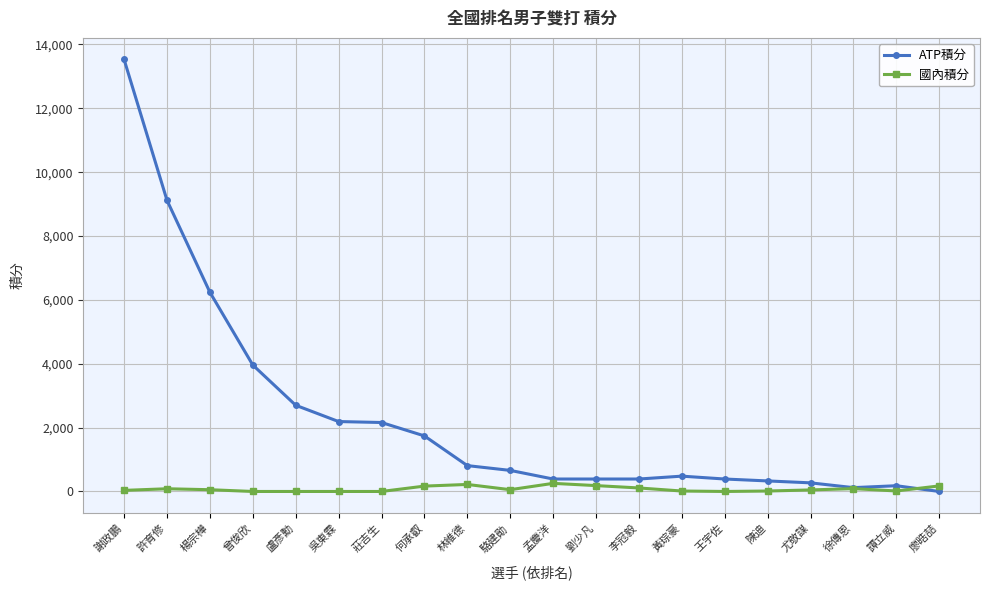

Rank the series by their maximum value, from lowest to highest.

國內積分, ATP積分